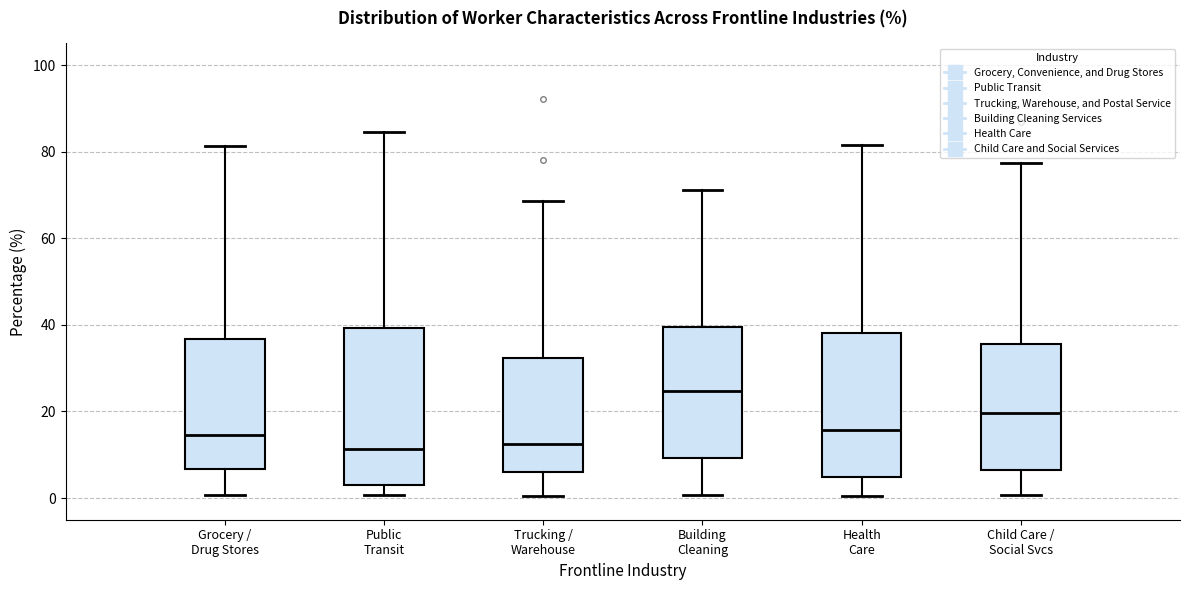

Where is the upper edge of the box for Trucking / Warehouse on the y-axis? The values are not printed on the chart, so give them approximately, as read against the axis.

32